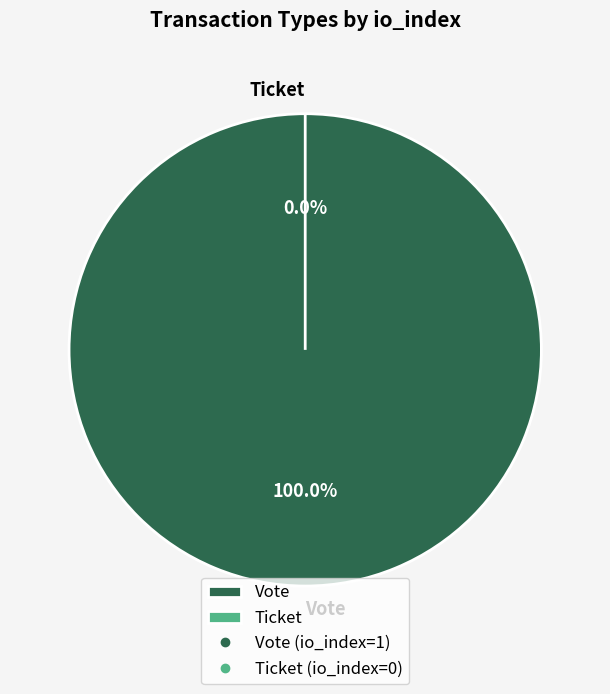

To the nearest percent, what is the average slice percentage?

50%